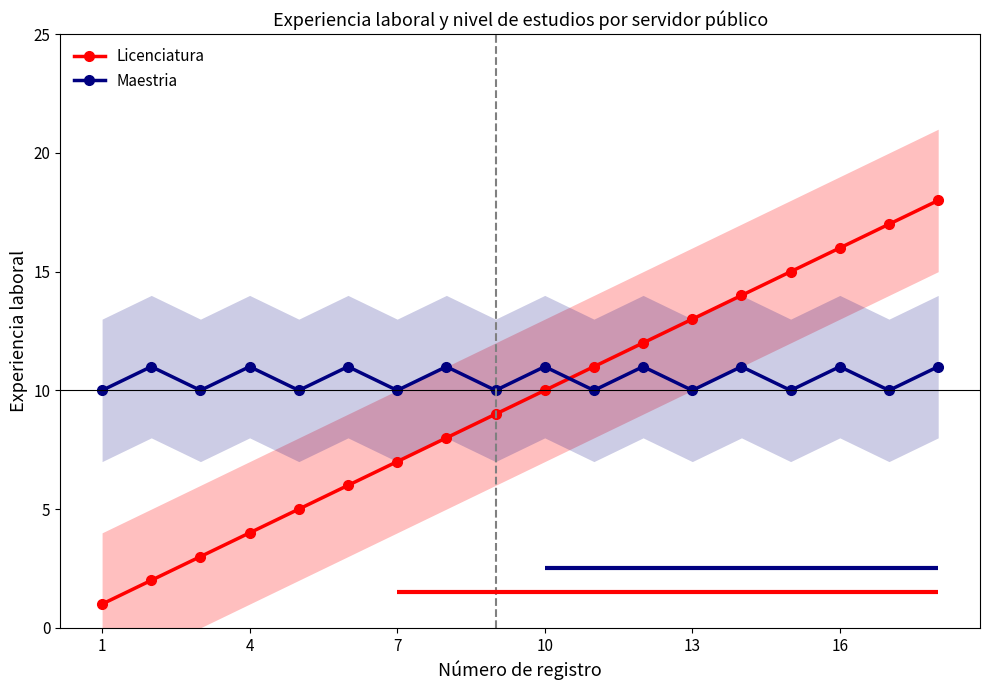

How many lines are shown in the chart?

2